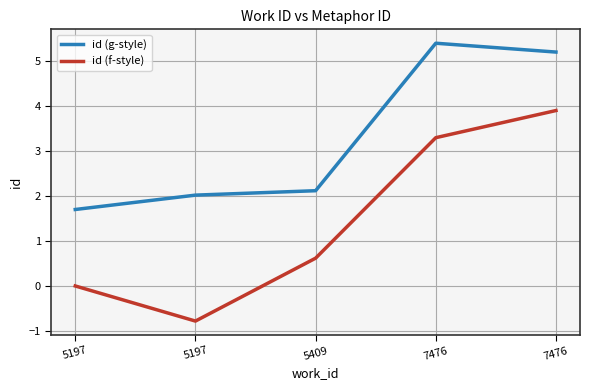

List the series in order of their peak value, highest first.

id (g-style), id (f-style)